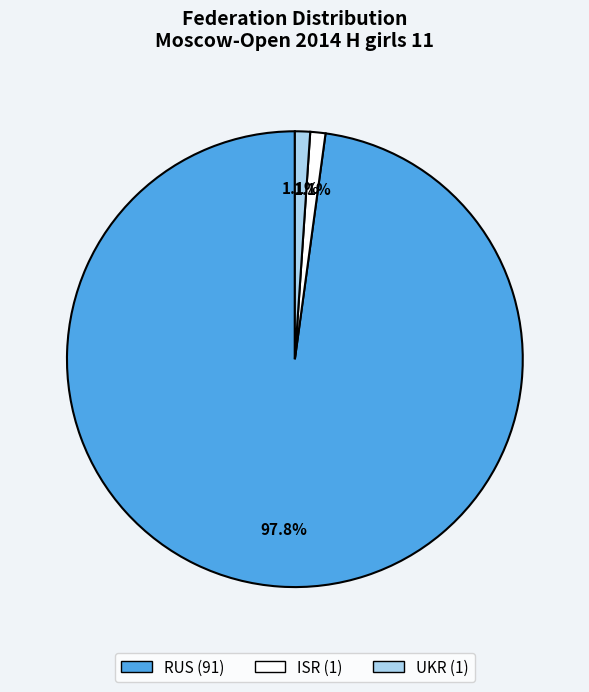

To the nearest percent, what is the combined percentage of UKR and ISR?

2%